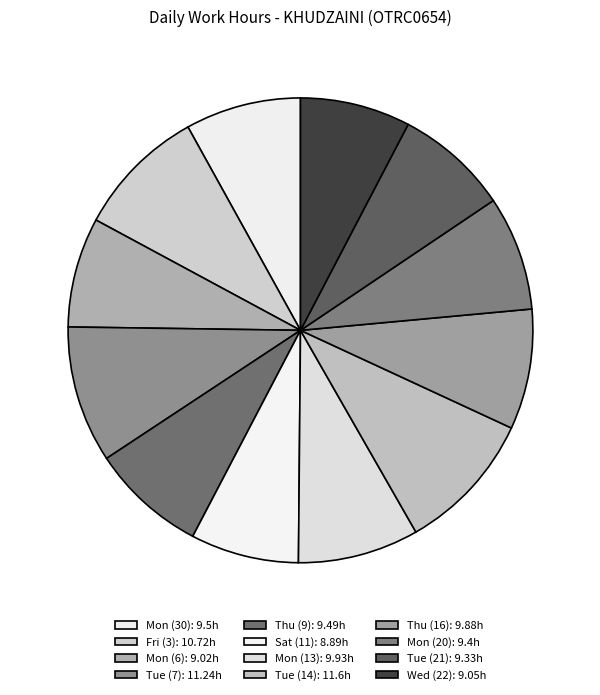

How many segments does this pie chart have?

12